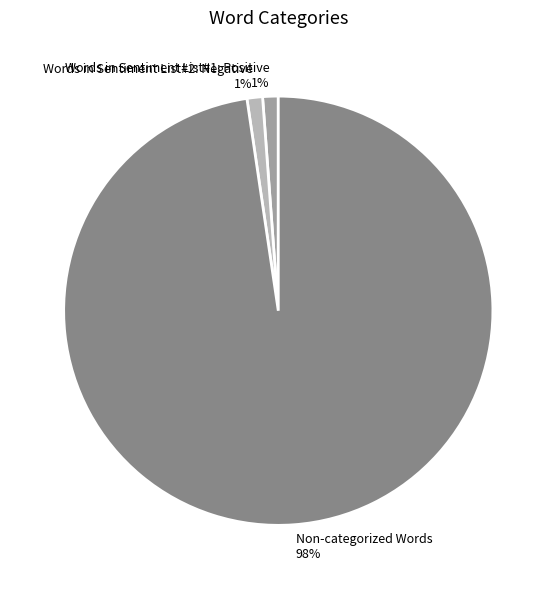

How many slices are in this pie chart?

3